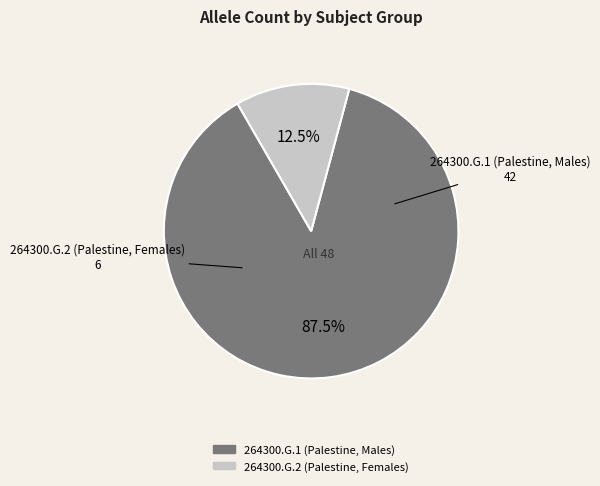

What is the largest slice in the pie chart?

264300.G.1 (Palestine, Males)